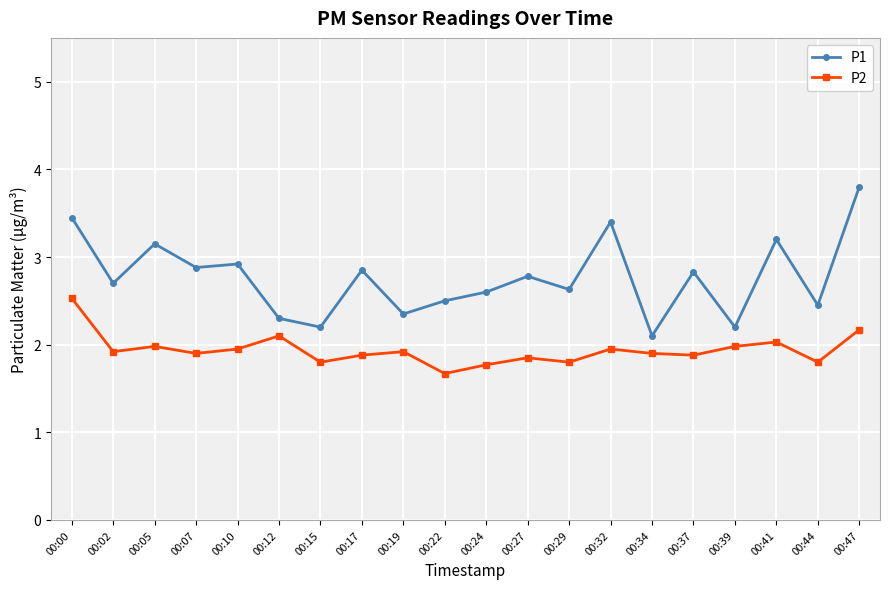

In P1, how many points are lower than both neighbors (excluding endpoints)?

8